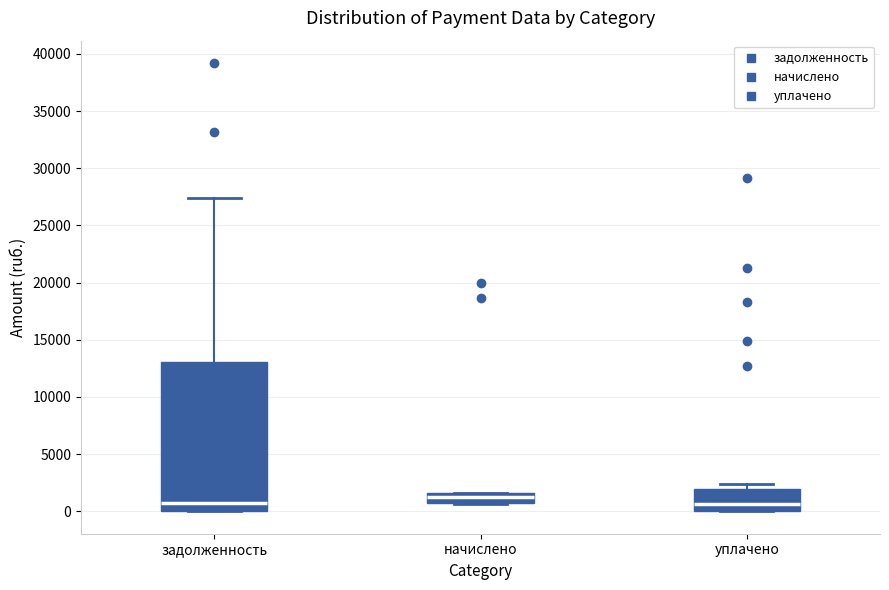

Reading left to right, read every box against the y-axis: the position of its median line, the range the box covers, and the ends of its whiskers. The values are not printed on the chart, so give them approximately, as read against the axis.

задолженность: median 500, box 0 to 13000, whiskers 0 to 27500
начислено: median 1000 (inside the box), box 1000 to 1500, whiskers 500 to 1500
уплачено: median 500, box 0 to 2000, whiskers 0 to 2500